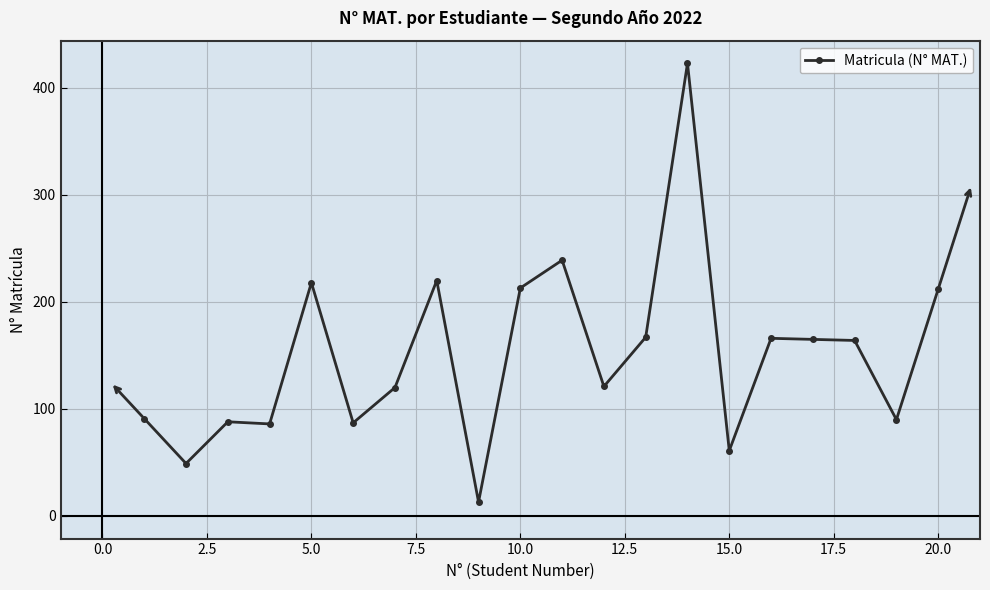

What is the sum of all values?

2993